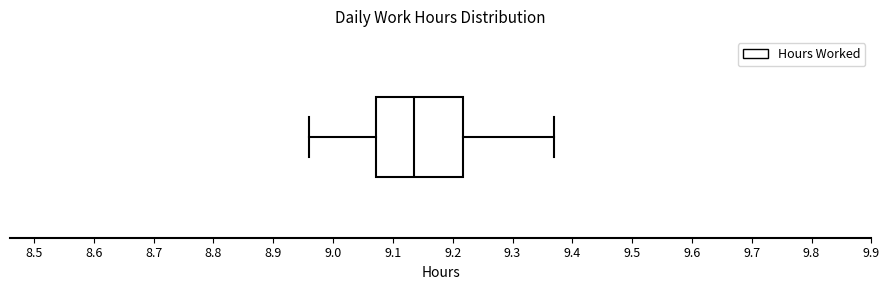

Where does the left whisker of the box end on the x-axis? The values are not printed on the chart, so give them approximately, as read against the axis.

8.96